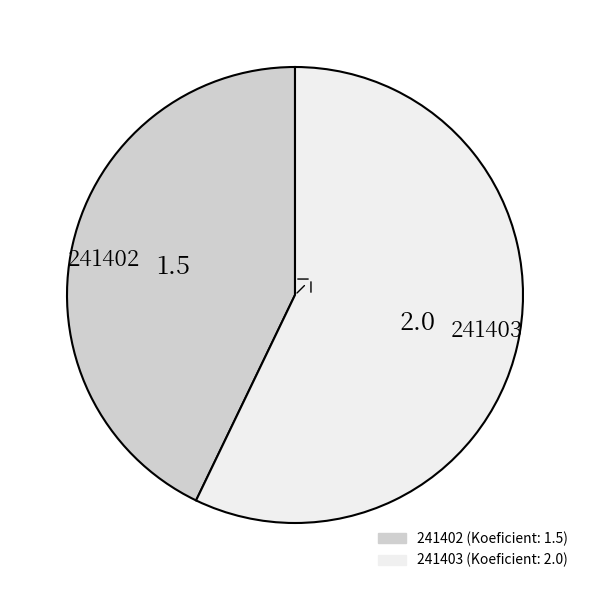

What is the change in value from 241402 to 241403?

+0.5